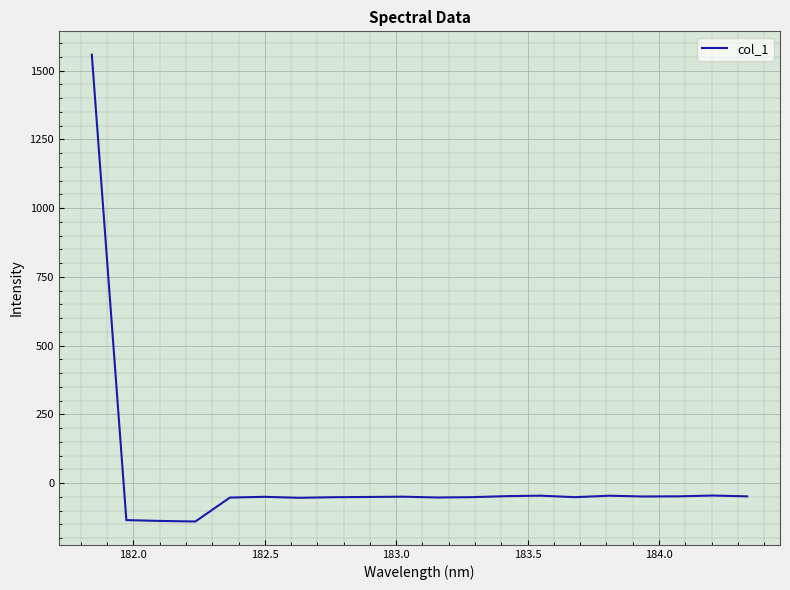

How many values are below zero?

19